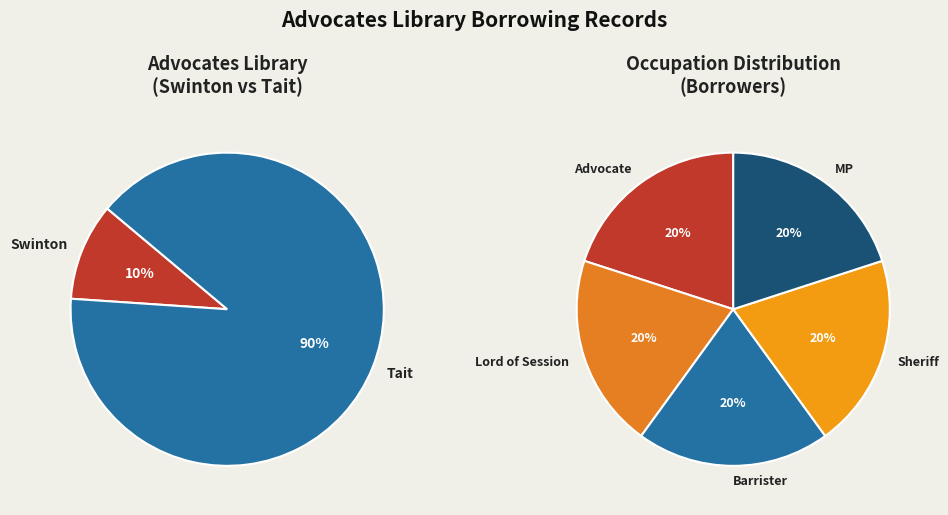

Count the number of slices in the pie.

2